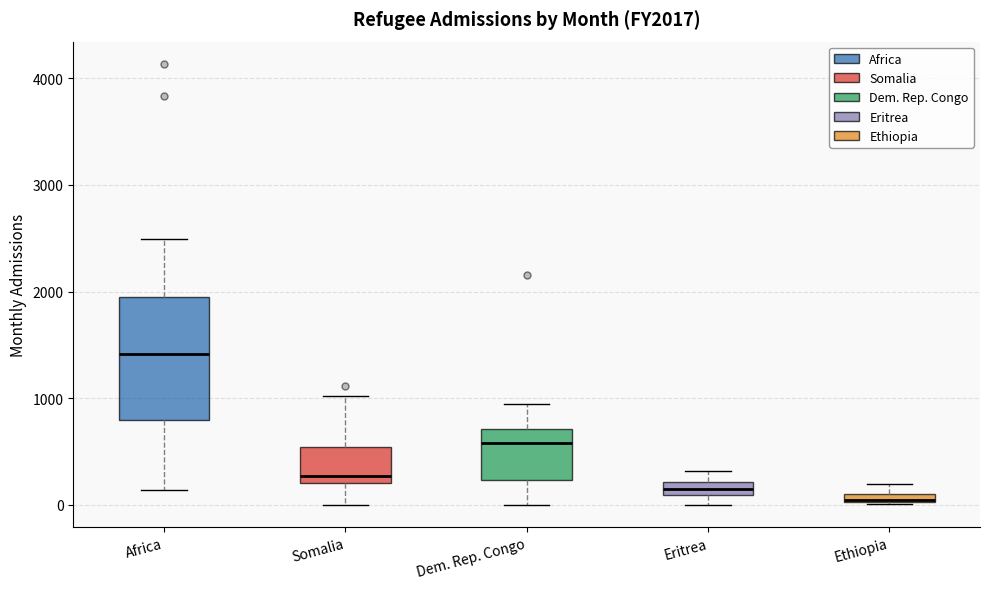

Which box is the tallest, from its lower edge to its upper edge?

Africa